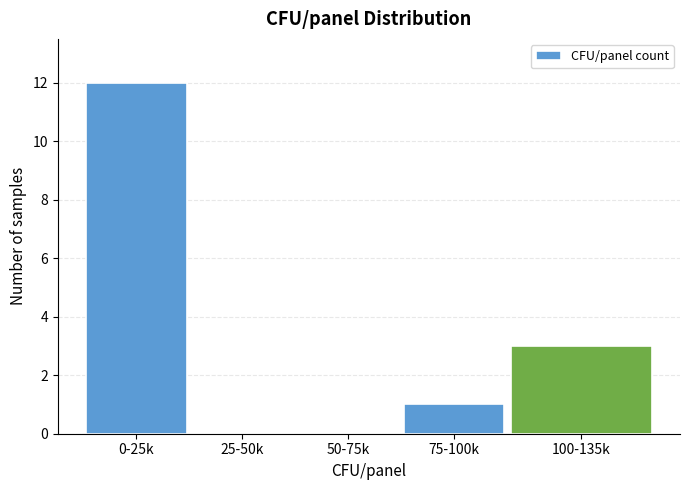

Reading right to left, transcribe all the data shown in this chart.

100-135k=3	75-100k=1	50-75k=0	25-50k=0	0-25k=12